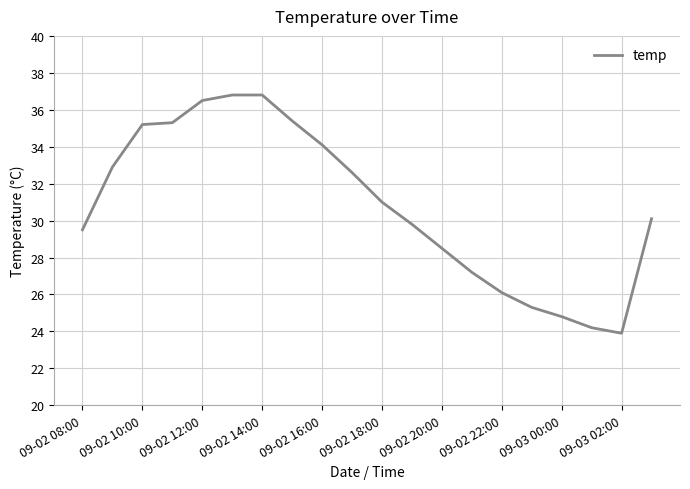

What is the maximum value shown in the chart?

36.8